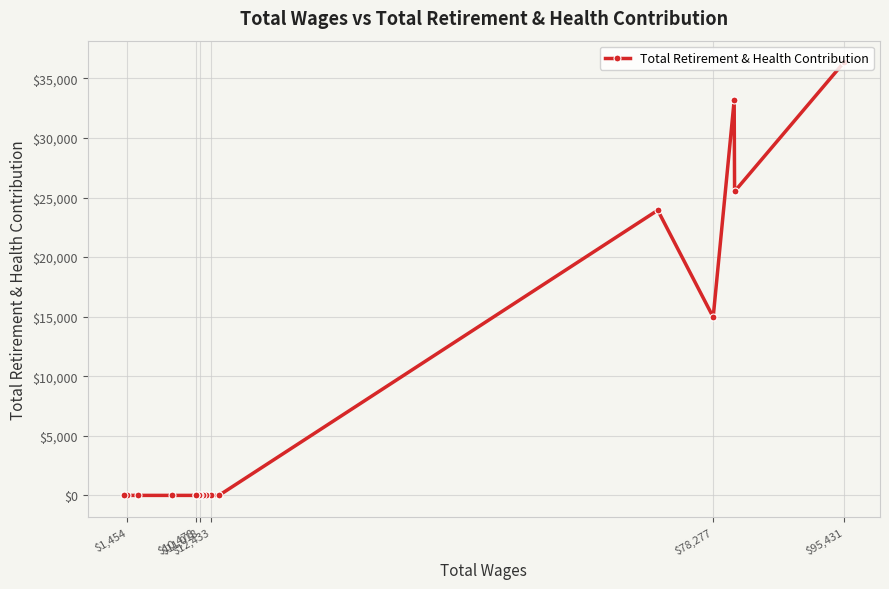

How many categories are shown in the chart?

17